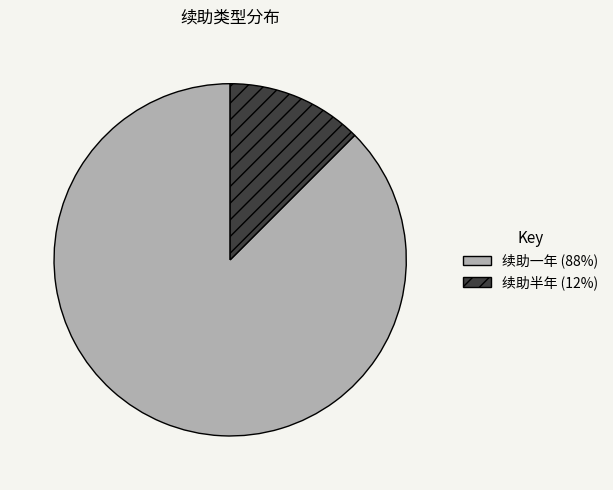

Is there a majority slice in this chart?

Yes